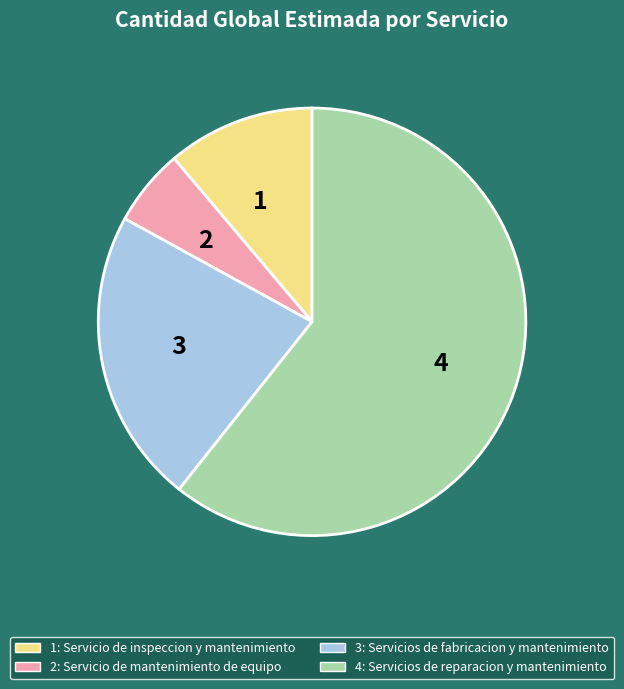

Is there any slice that represents more than half of the pie?

Yes